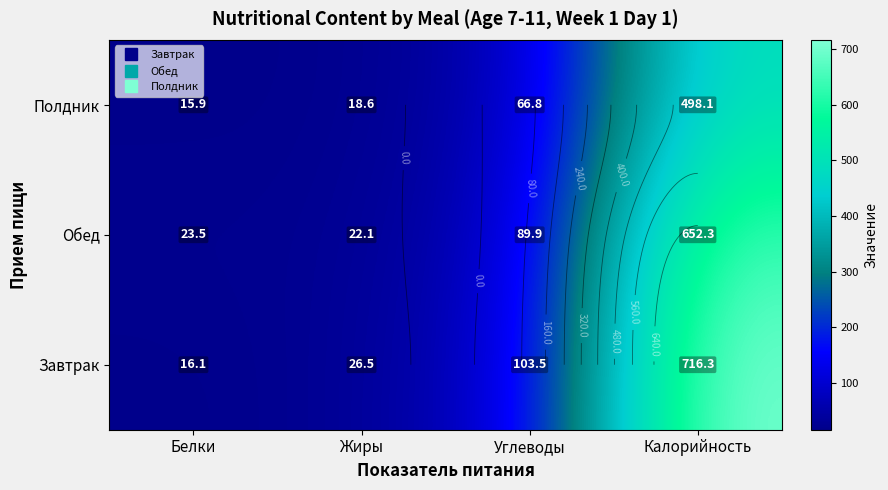

Between Углеводы and Калорийность, which is larger?

Калорийность